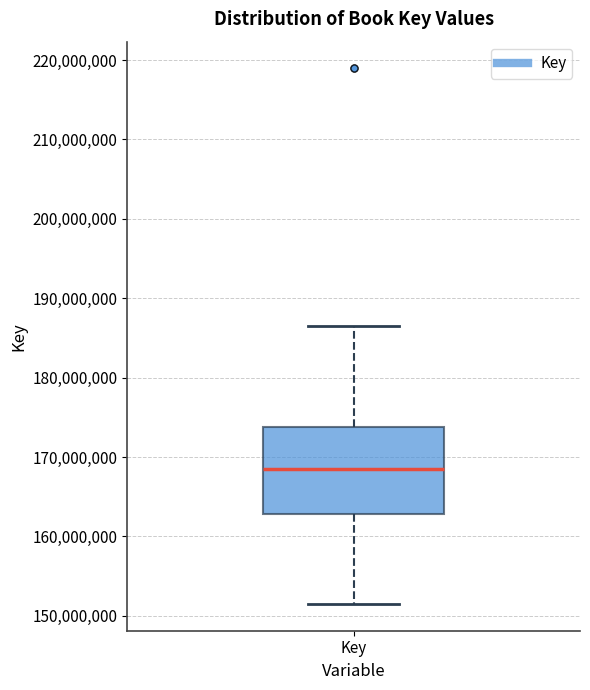

Read this box plot against the y-axis: the position of the median line, the range covered by the box, and the ends of both whiskers. The values are not printed on the chart, so give them approximately, as read against the axis.

median 168000000, box 163000000 to 174000000, whiskers 152000000 to 187000000